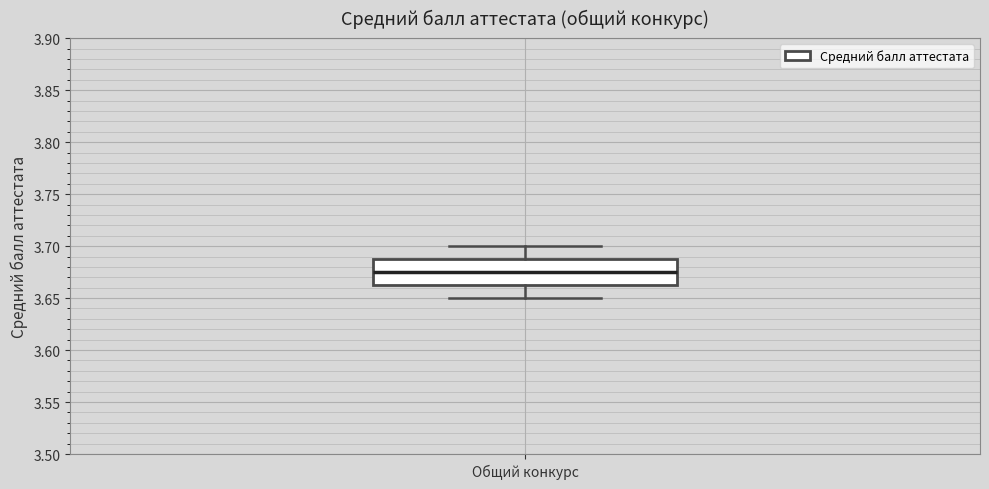

Where does the median line of the box for Общий конкурс sit on the y-axis? The values are not printed on the chart, so give them approximately, as read against the axis.

3.675